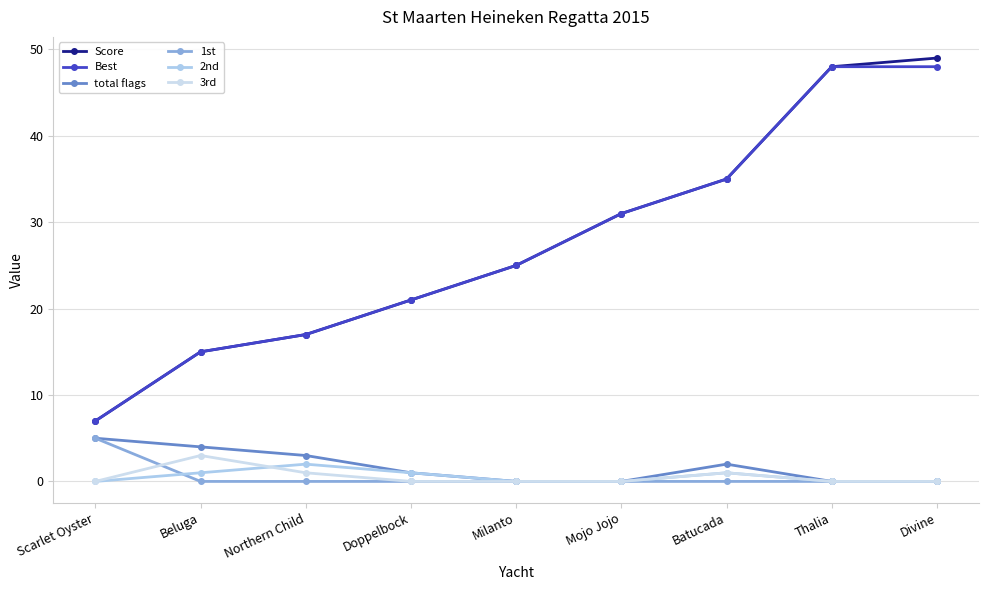

How many data points does each series have?

9